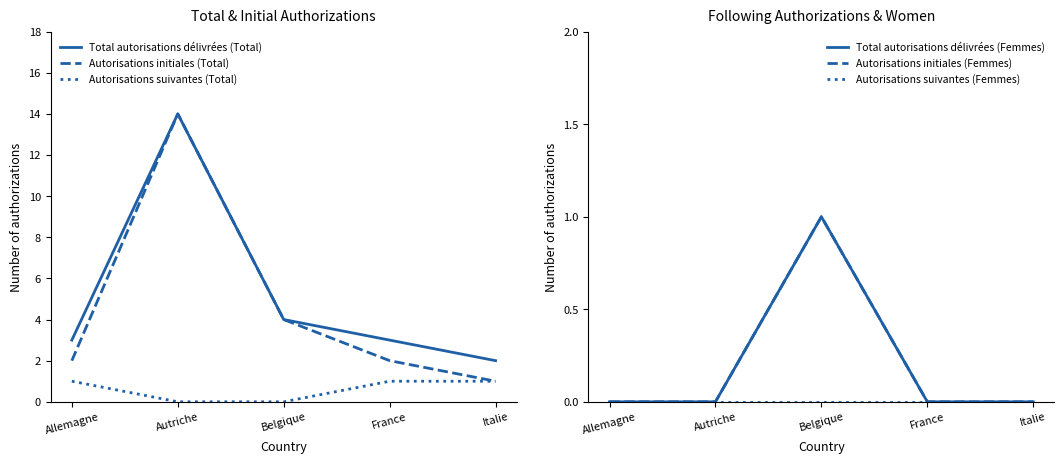

What is the label of the 1st point from the right?

Italie